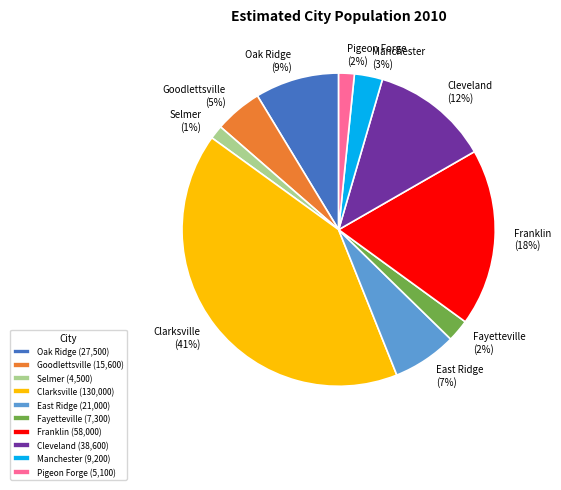

To the nearest percent, what percentage of the pie is Fayetteville?

2%